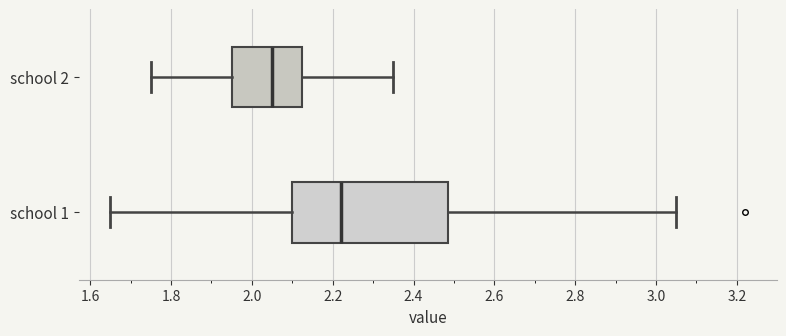

Which box has the furthest to the right median line?

school 1